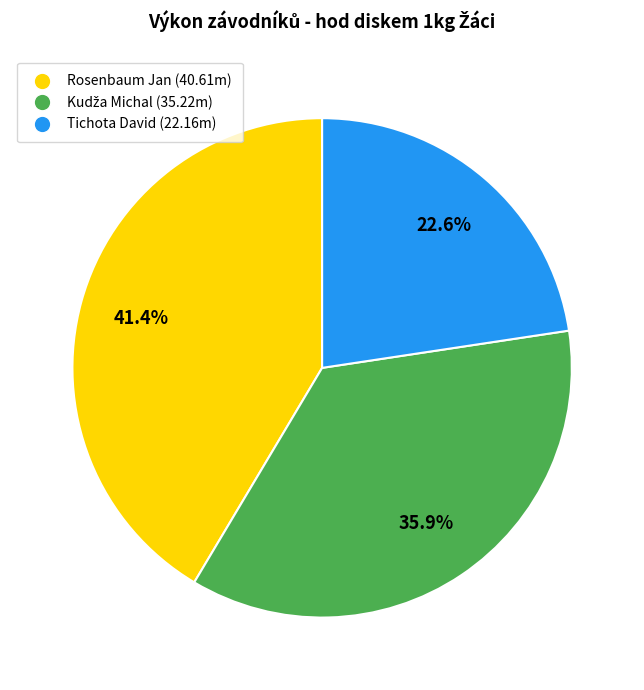

What portion of the pie excludes Tichota David?

77.4%